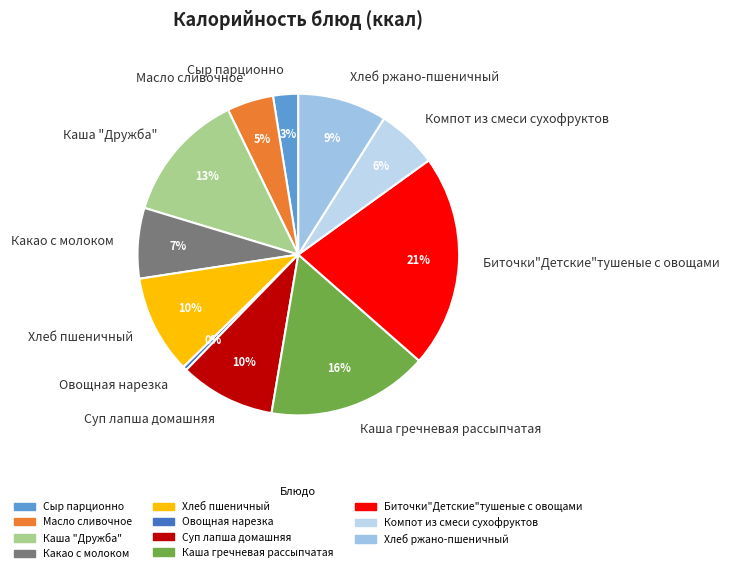

Do Биточки"Детские"тушеные с овощами and Компот из смеси сухофруктов together represent more than half of the pie?

No